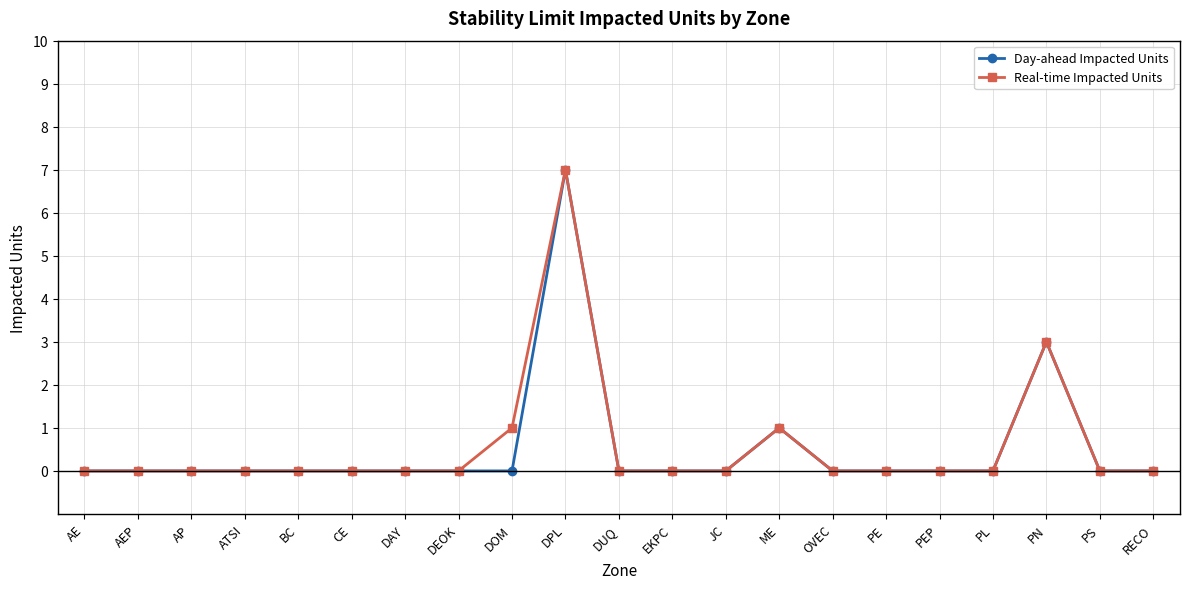

What is the label of the 3rd point from the left?

AP